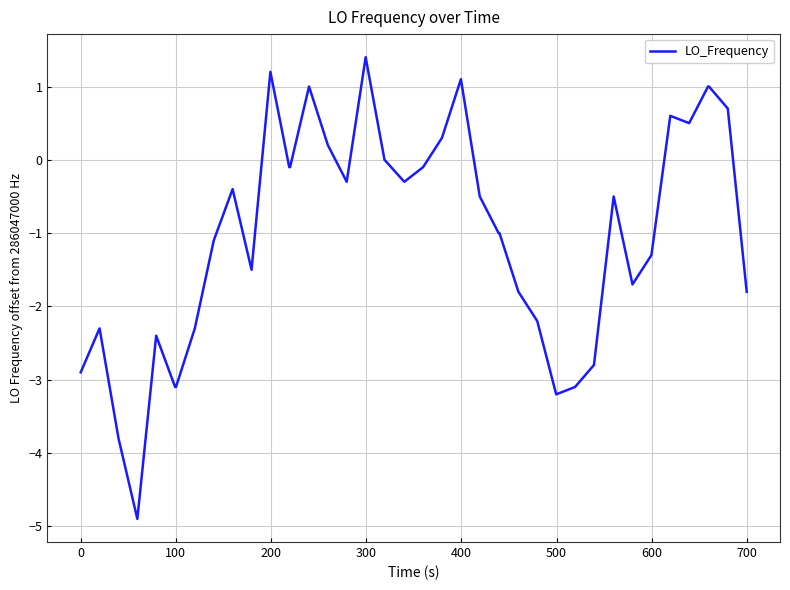

What is the greatest value displayed?

1.4